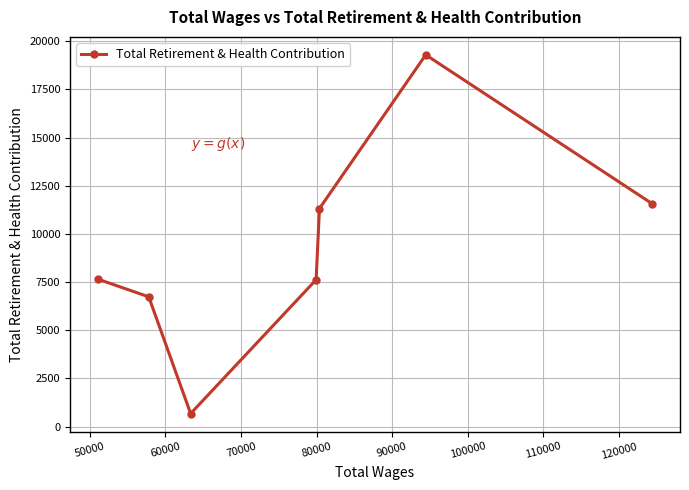

Is this an area chart (filled region under the line)?

No